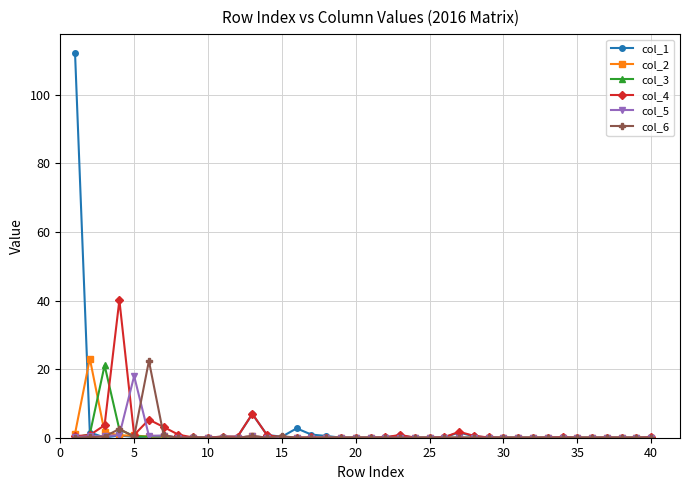

True or false: col_4 has more than 1 points higher than both neighbors.

True